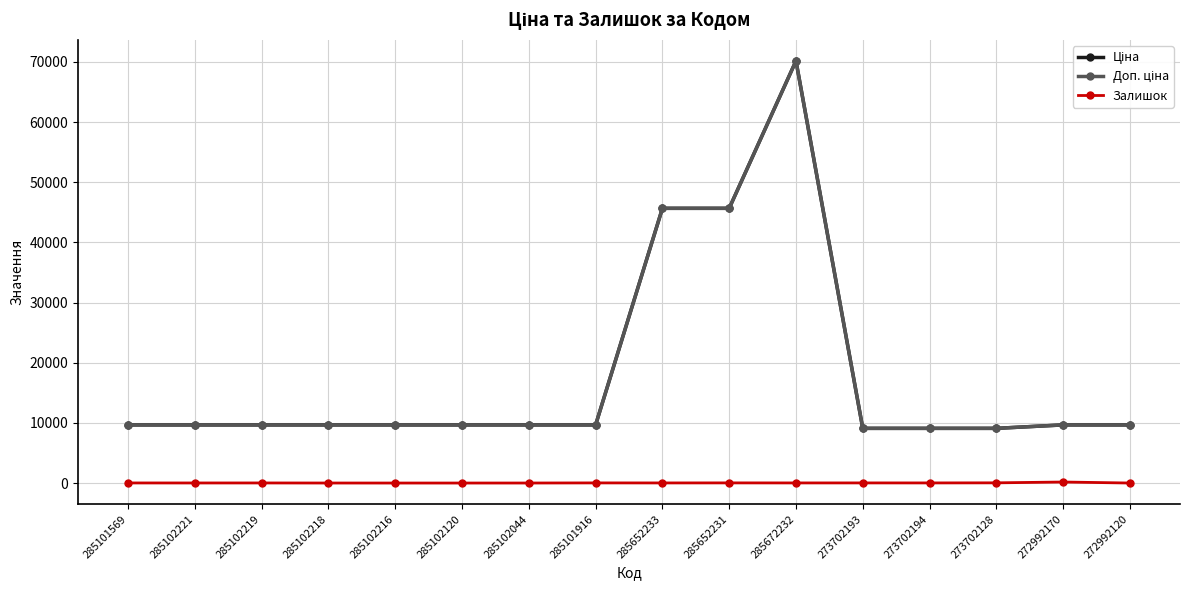

Where is Доп. ціна nearest to the value 39636?

285652233